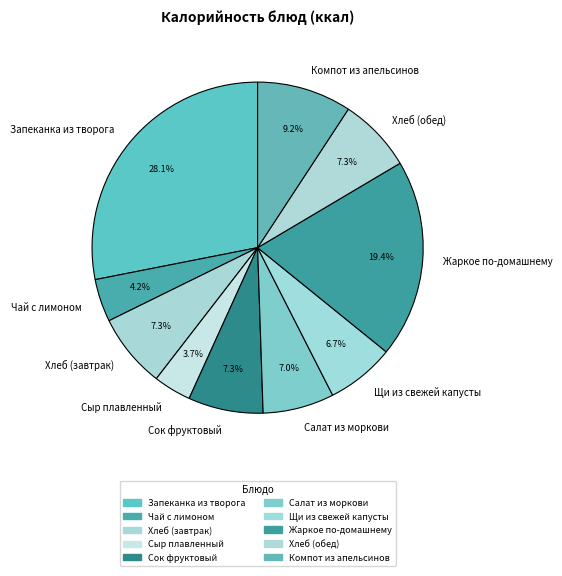

To the nearest percent, what portion does Сыр плавленный represent?

4%